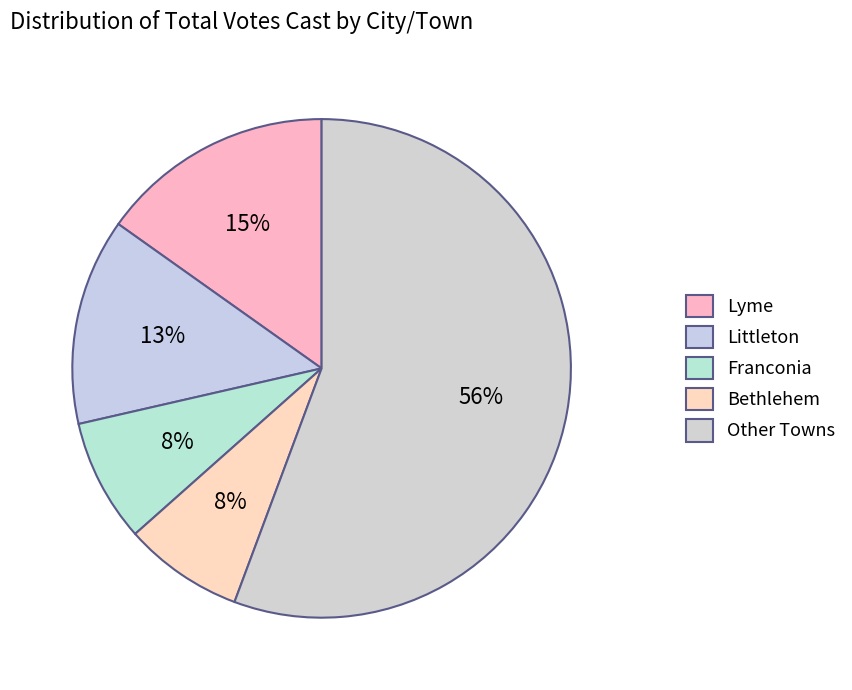

What is the largest slice in the pie chart?

Other Towns